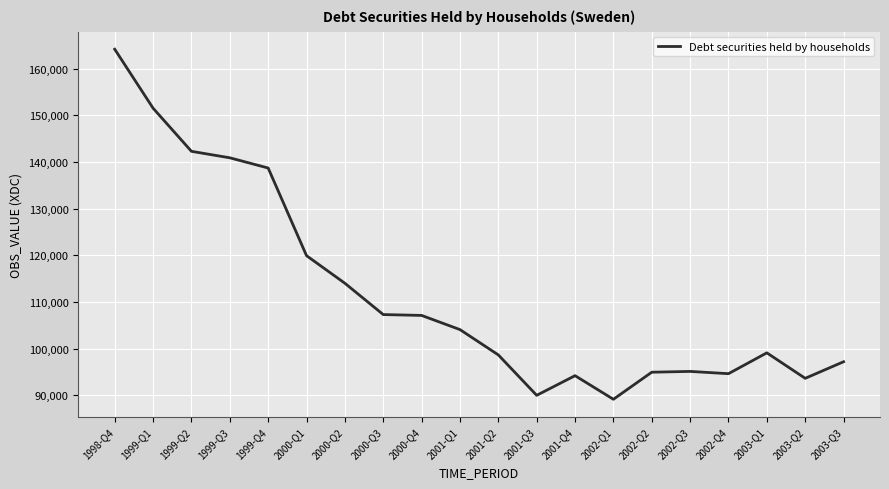

Where is the data nearest to the value 126644?

2000-Q1